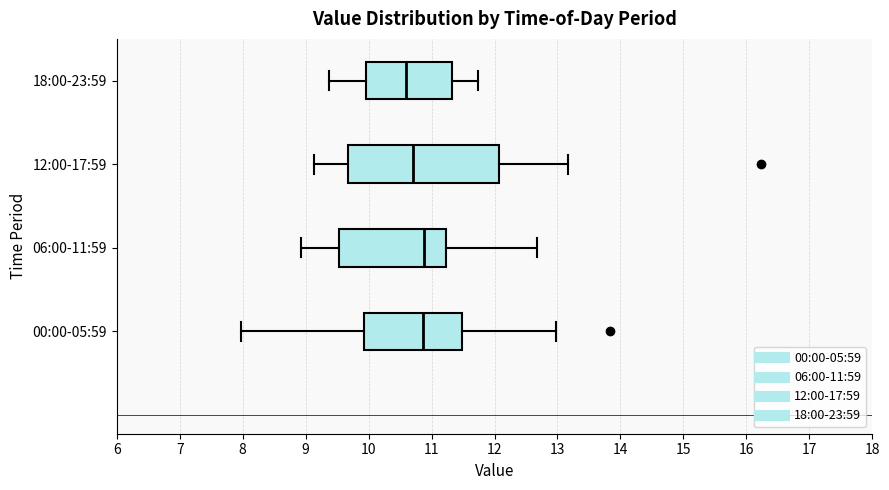

Where does the right whisker of the box for 06:00-11:59 end on the x-axis? The values are not printed on the chart, so give them approximately, as read against the axis.

12.7